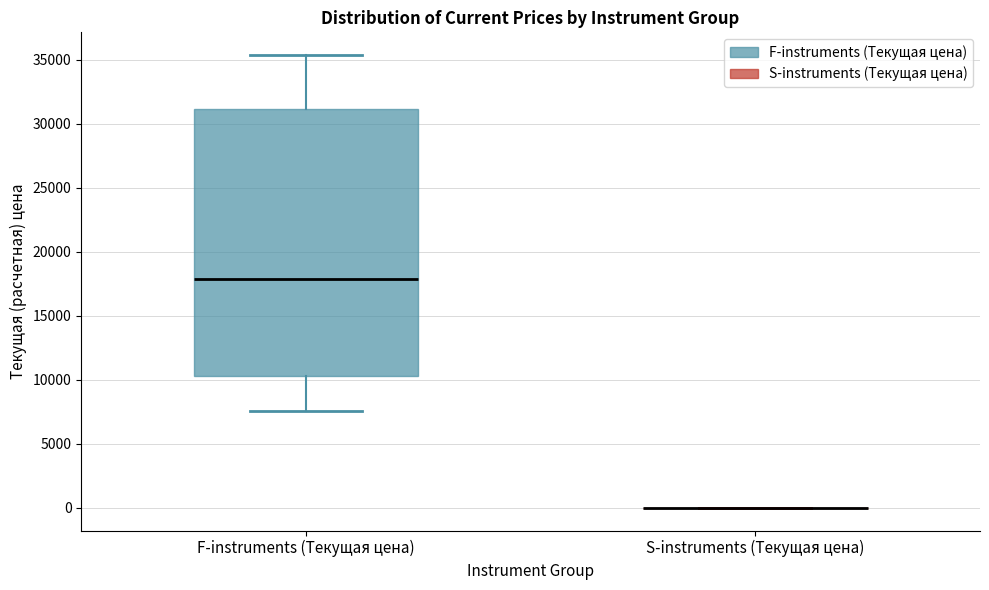

Reading left to right, transcribe this box plot: for each box, give where its median line is, the range the box spans, and where its two whiskers end, as read against the y-axis. The values are not printed on the chart, so give them approximately, as read against the axis.

F-instruments (Текущая цена): median 18000, box 10500 to 31000, whiskers 7500 to 35500
S-instruments (Текущая цена): box collapsed to a line at 0, whiskers 0 to 0